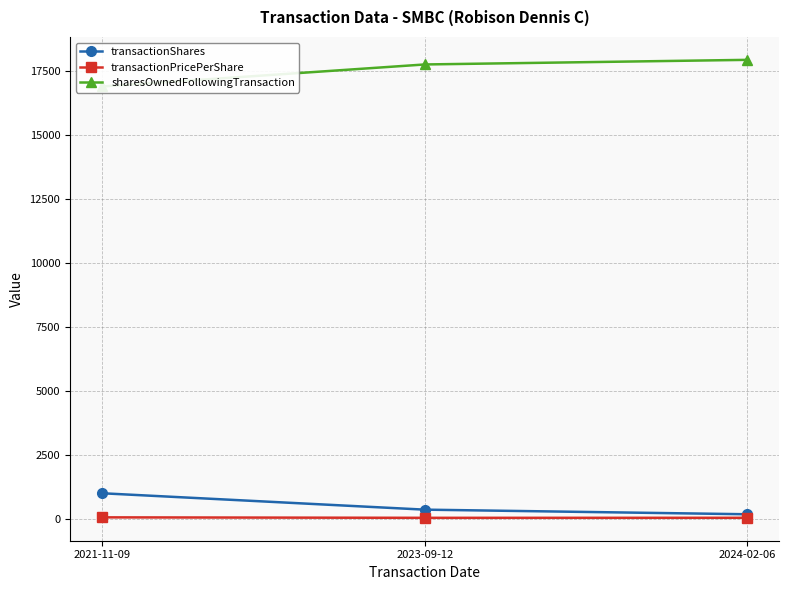

What is the label of the 1st point from the right?

2024-02-06